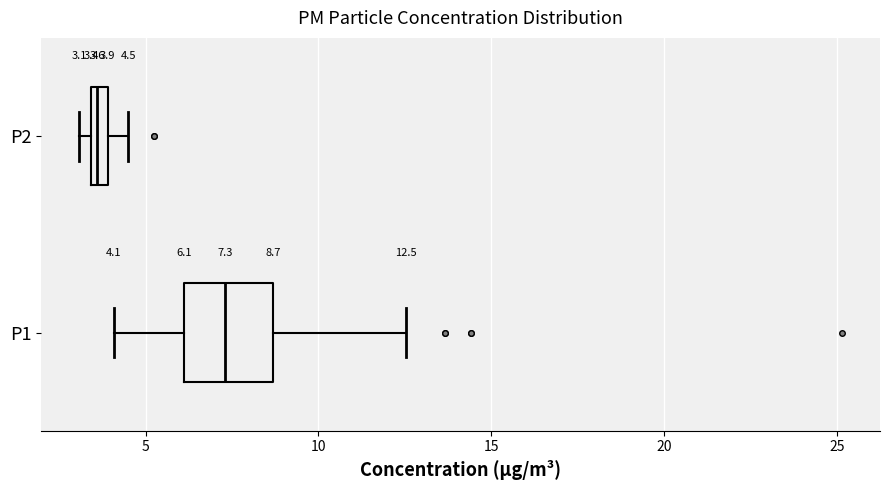

Comparing the boxes themselves (not the whiskers), which one is the widest?

P1